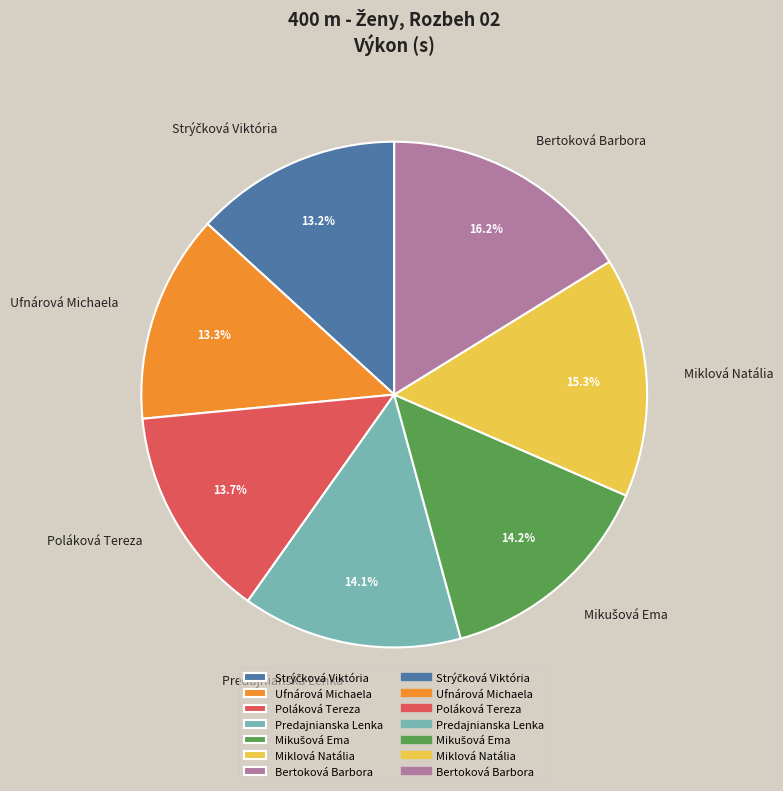

What percentage is NOT represented by Predajnianska Lenka?

85.9%